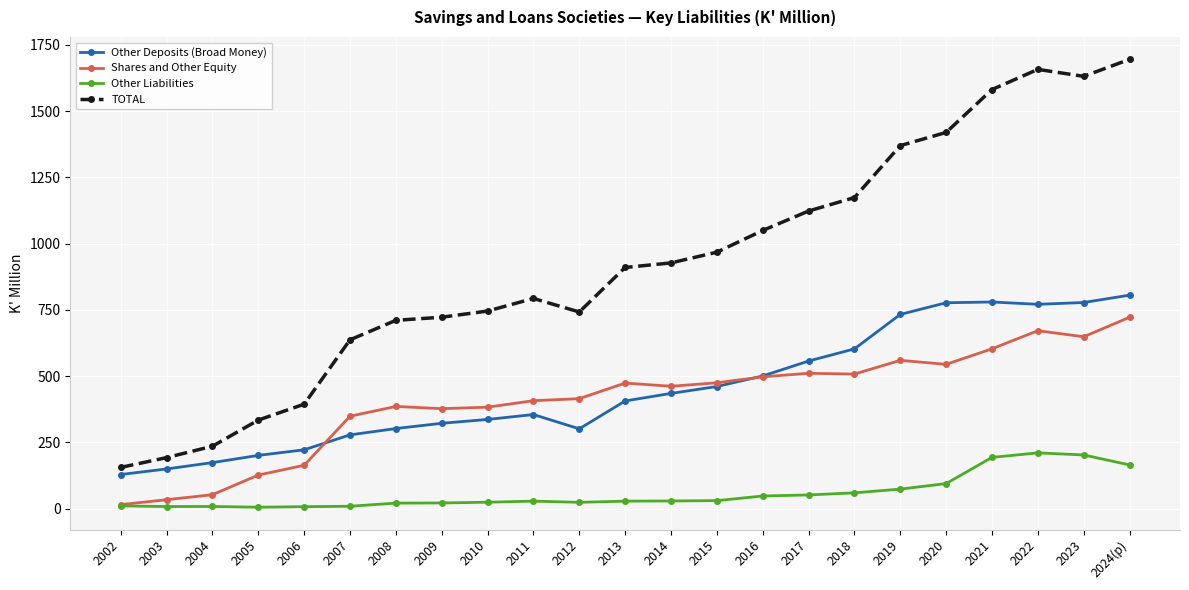

Which series has the widest spread of values?

TOTAL